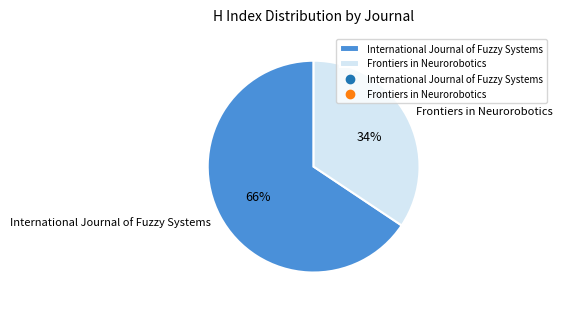

Count the number of slices in the pie.

2